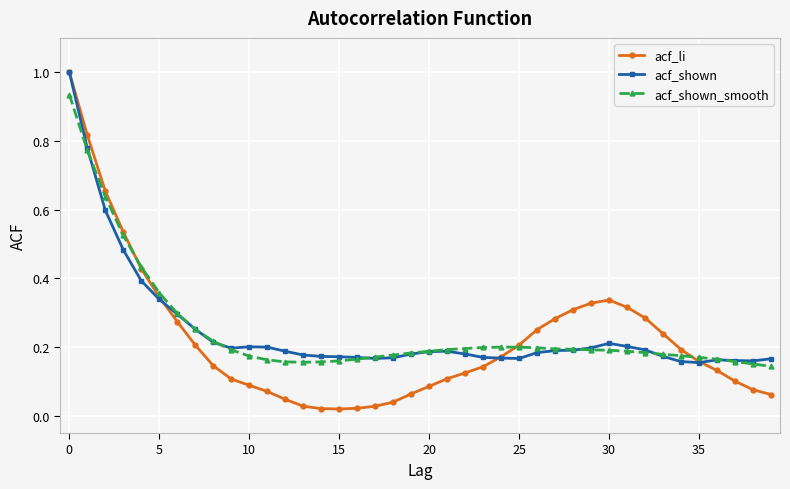

At how many categories does at least one series exceed 0?

40